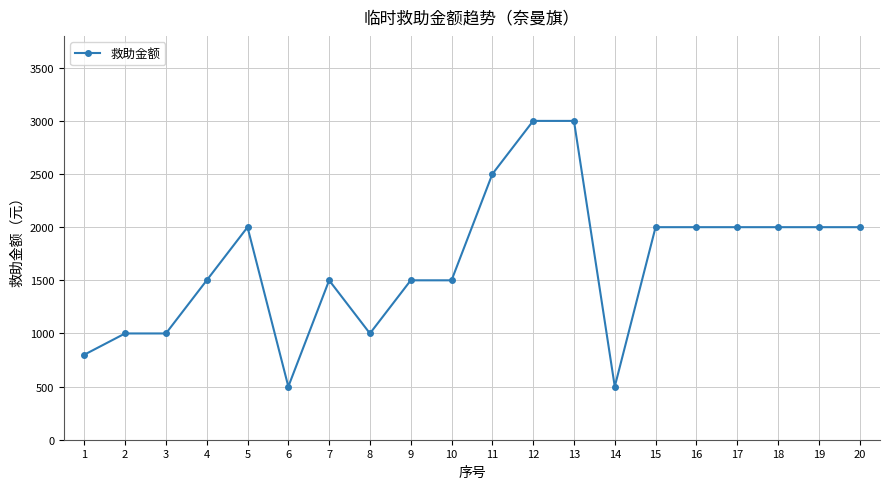

What is the smallest value displayed?

500